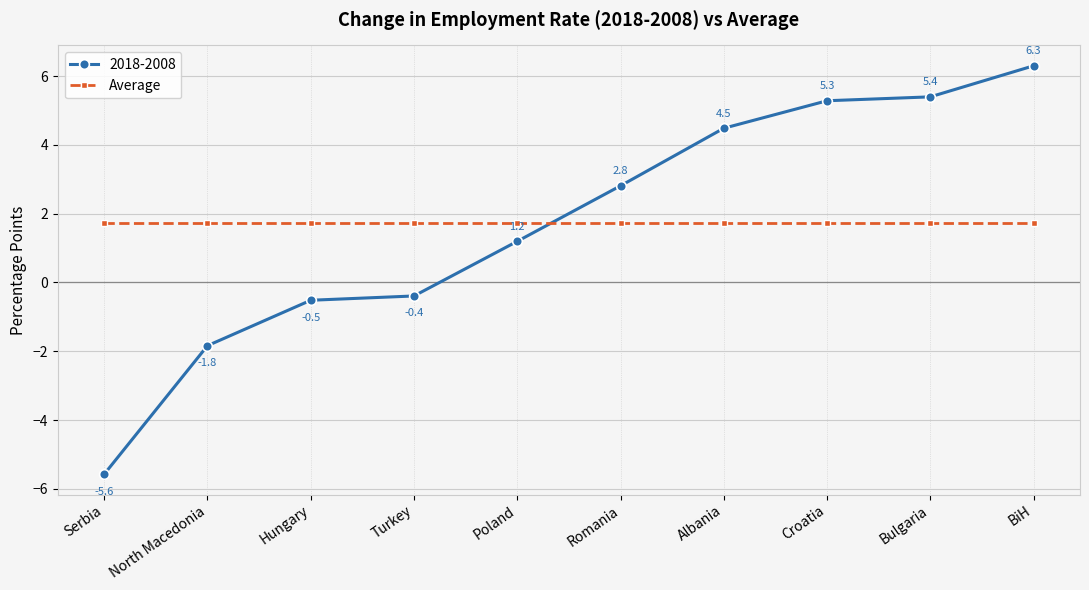

Which series has the widest spread of values?

2018-2008